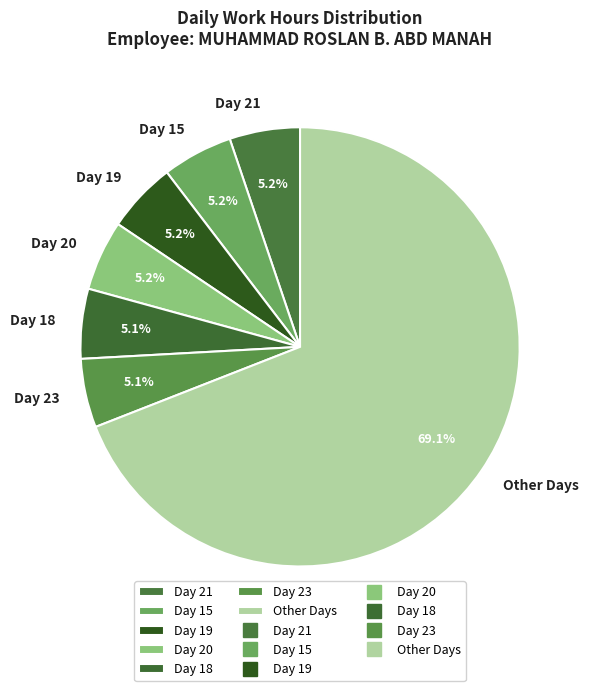

Which category accounts for the majority?

Other Days